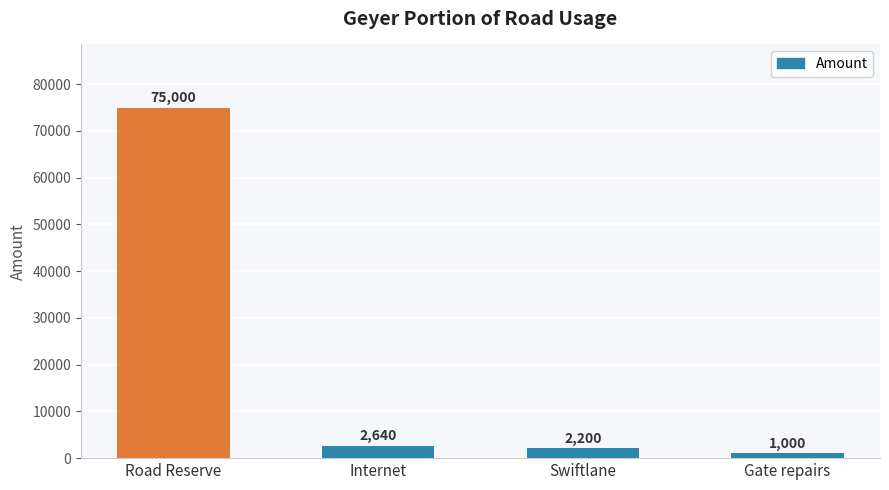

List the labels in order of value, largest first.

Road Reserve, Internet, Swiftlane, Gate repairs